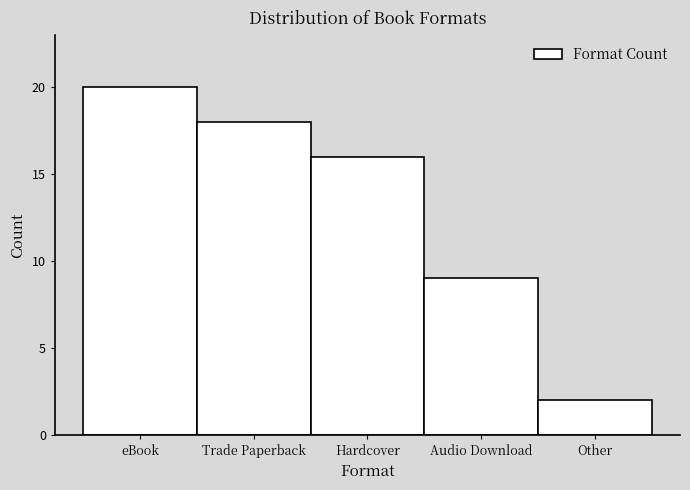

Reading left to right, what are all the values shown in this chart?

20	18	16	9	2